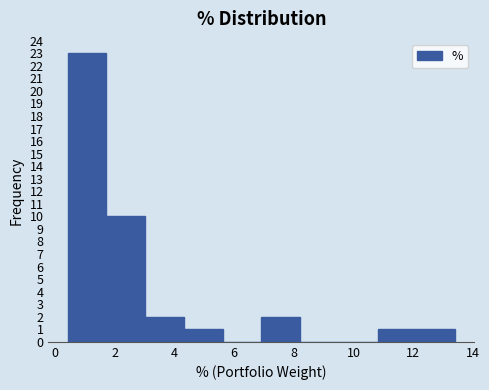

Reading left to right, list every bar in this chart as the range it spans on the x-axis followed by its height. Neither the bar edges nor the heights are printed on the chart, so give them approximately, as read against the axes.

0.4 to 1.8: 23
1.8 to 3.0: 10
3.0 to 4.4: 2
4.4 to 5.6: 1
5.6 to 7.0: 0
7.0 to 8.2: 2
8.2 to 9.6: 0
9.6 to 10.8: 0
10.8 to 12.2: 1
12.2 to 13.4: 1